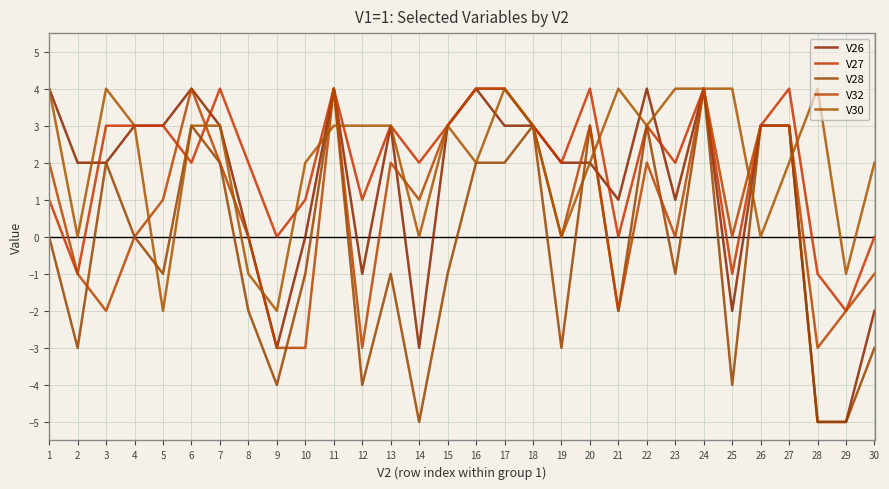

At how many categories does at least one series exceed -4?

30